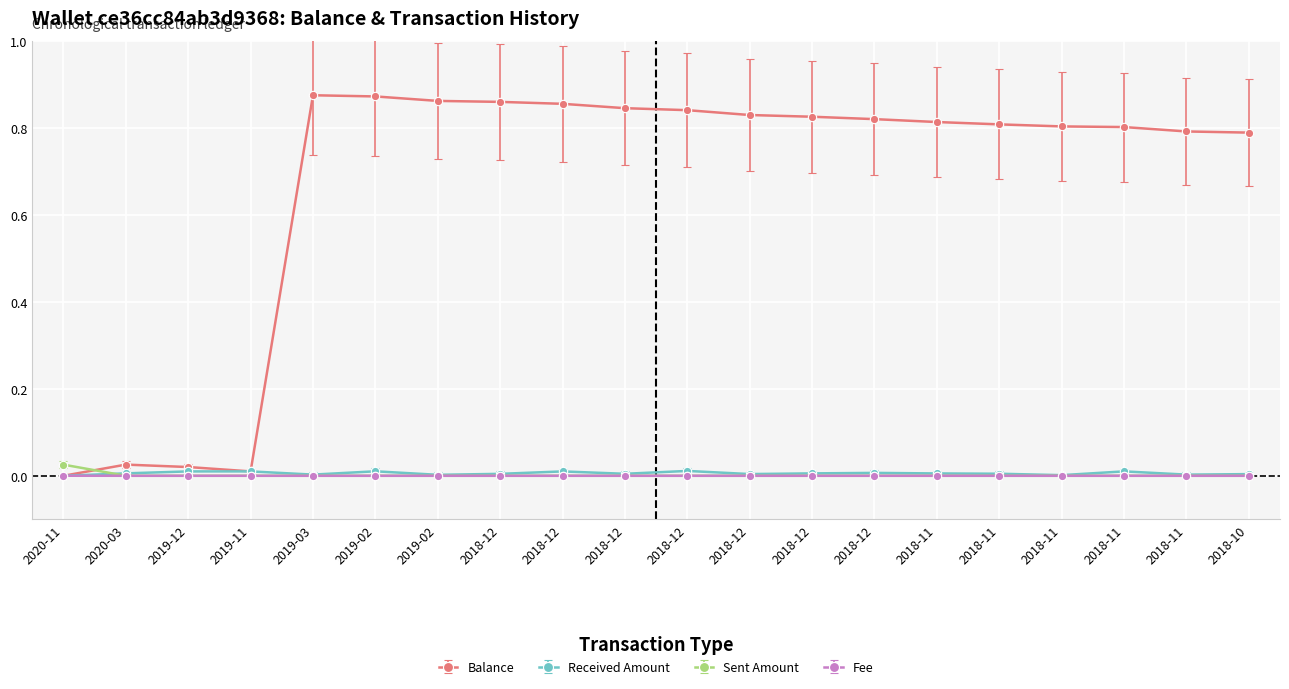

True or false: Balance has more than 2 points higher than both neighbors.

False